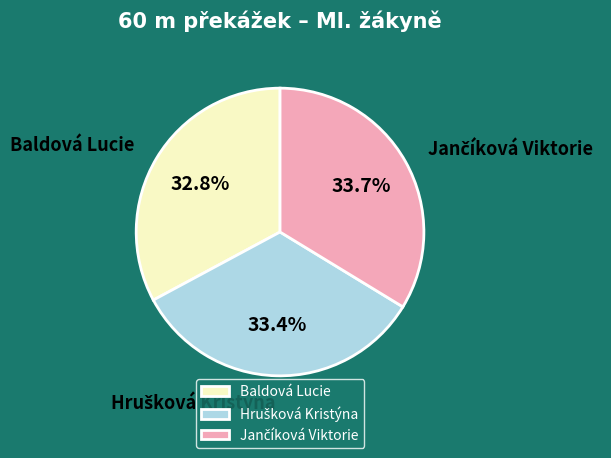

How many segments does this pie chart have?

3